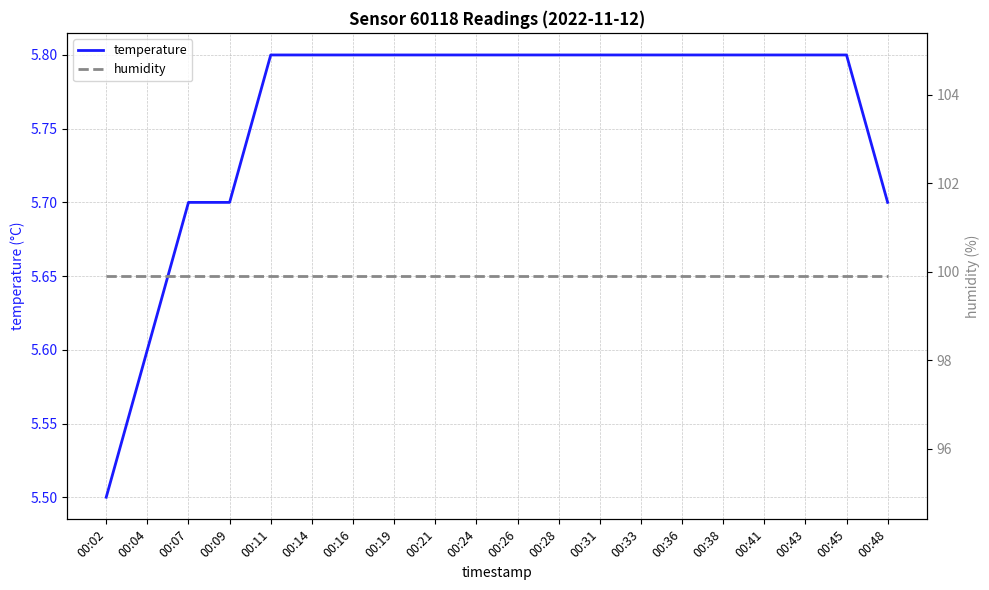

At which label does temperature reach its peak?

00:11